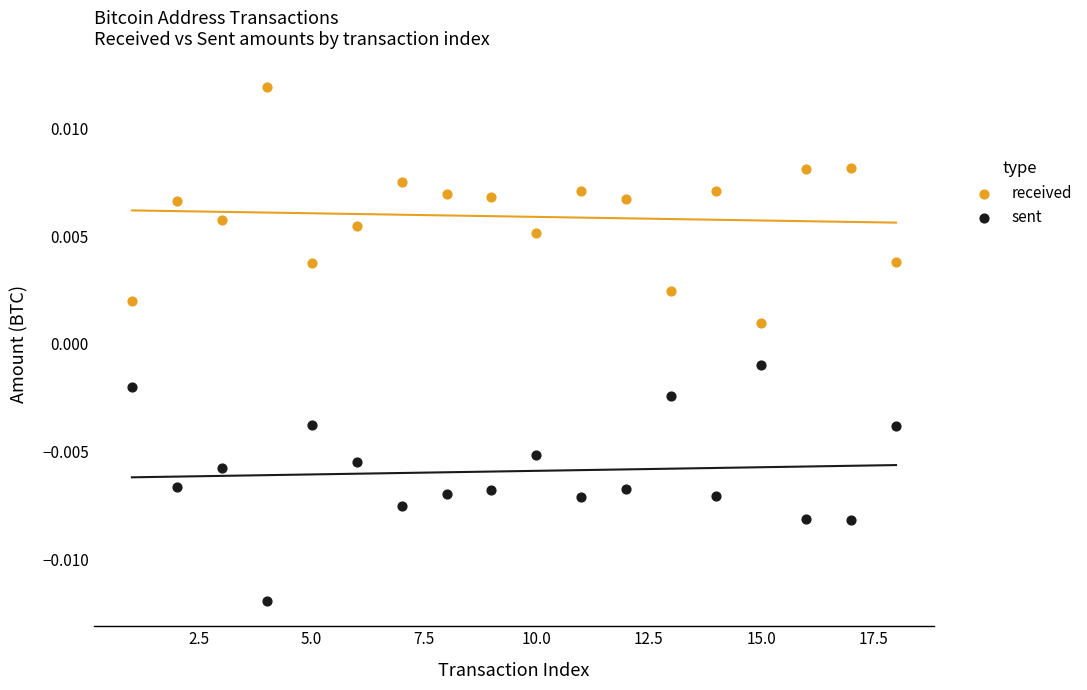

Which series contains the lowest Y value?

sent